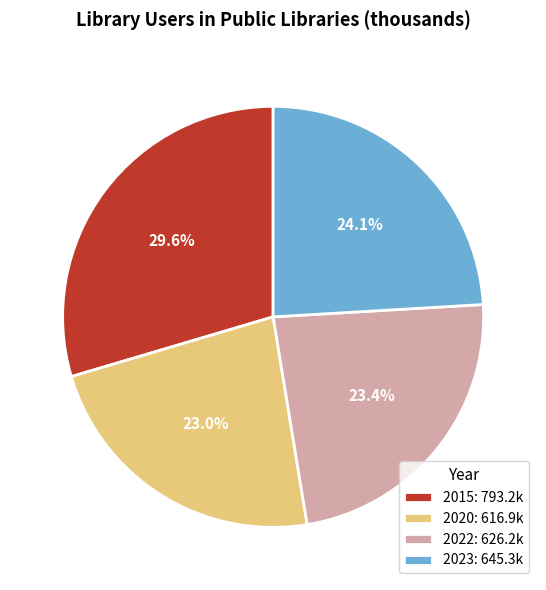

Which has a higher value, 2015 or 2020?

2015